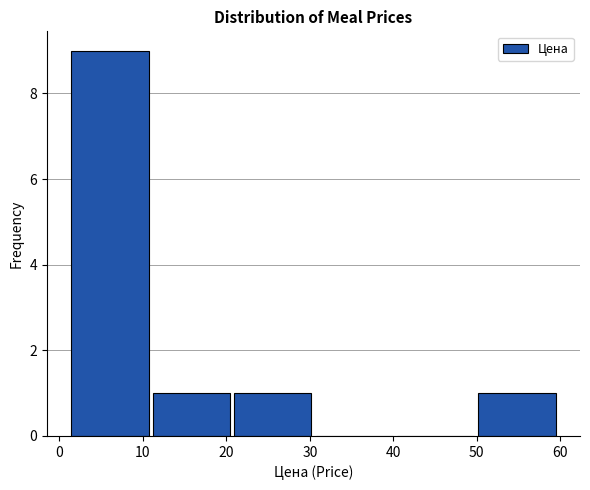

Which range on the x-axis has the tallest bar?

1 to 11